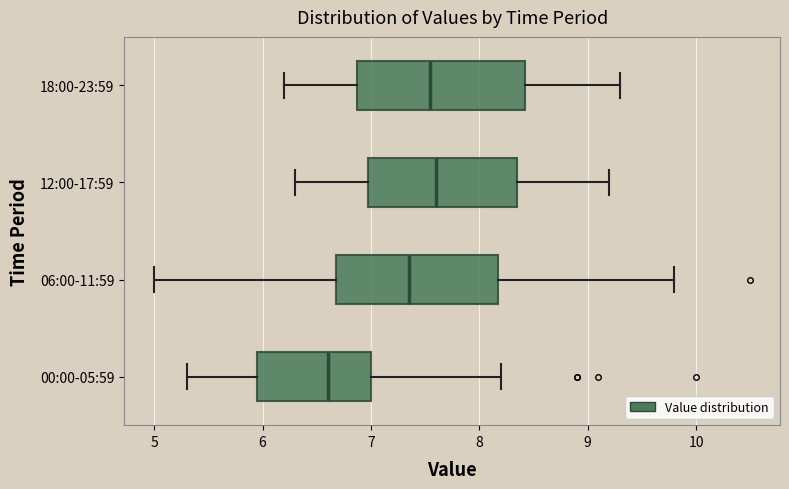

Reading bottom to top, transcribe this box plot: for each box, give where its median line is, the range the box spans, and where its two whiskers end, as read against the x-axis. The values are not printed on the chart, so give them approximately, as read against the axis.

00:00-05:59: median 6.6, box 6.0 to 7.0, whiskers 5.3 to 8.2
06:00-11:59: median 7.4, box 6.7 to 8.2, whiskers 5.0 to 9.8
12:00-17:59: median 7.6, box 7.0 to 8.4, whiskers 6.3 to 9.2
18:00-23:59: median 7.6, box 6.9 to 8.4, whiskers 6.2 to 9.3